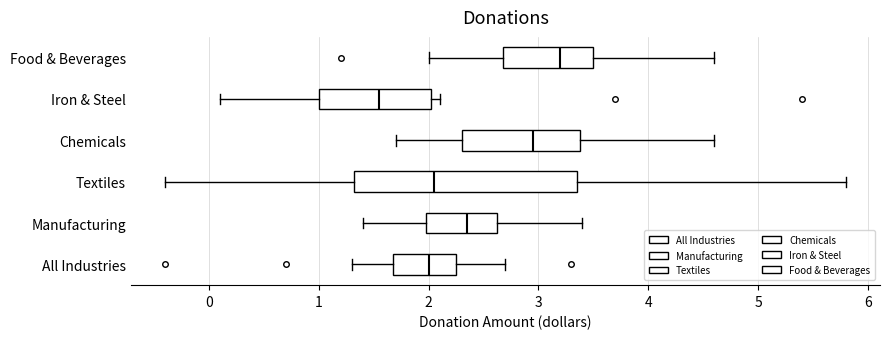

Reading bottom to top, read every box against the x-axis: the position of its median line, the range the box covers, and the ends of its whiskers. The values are not printed on the chart, so give them approximately, as read against the axis.

All Industries: median 2.0, box 1.7 to 2.3, whiskers 1.3 to 2.7
Manufacturing: median 2.4, box 2.0 to 2.6, whiskers 1.4 to 3.4
Textiles: median 2.1, box 1.3 to 3.4, whiskers -0.4 to 5.8
Chemicals: median 3.0, box 2.3 to 3.4, whiskers 1.7 to 4.6
Iron & Steel: median 1.6, box 1.0 to 2.0, whiskers 0.1 to 2.1
Food & Beverages: median 3.2, box 2.7 to 3.5, whiskers 2.0 to 4.6